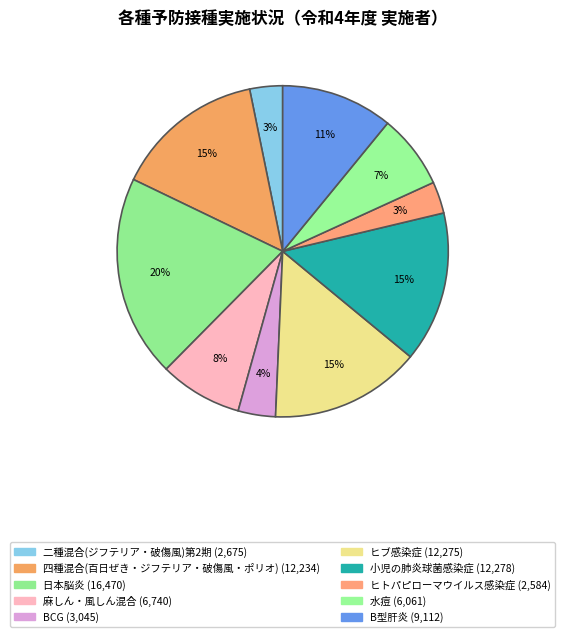

Which category has the smallest portion of the pie?

ヒトパピローマウイルス感染症